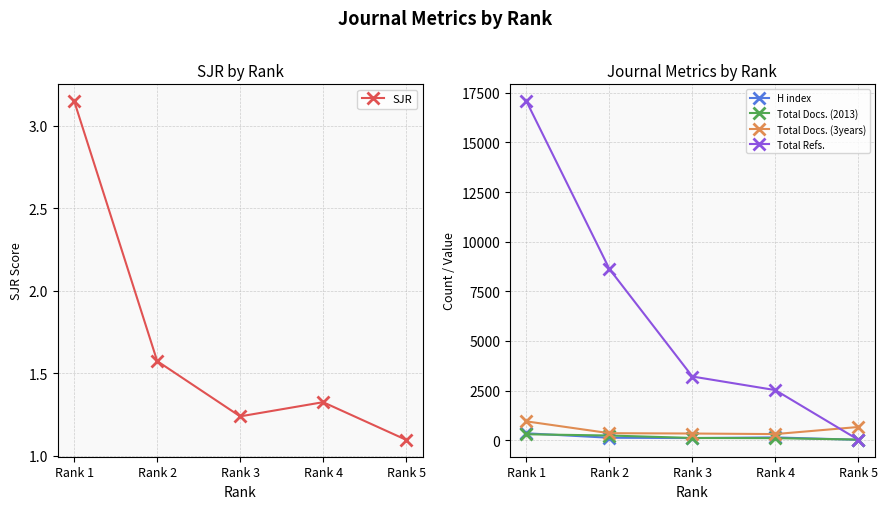

What is the spread (max minus min) of values at Rank 4?

2524.7